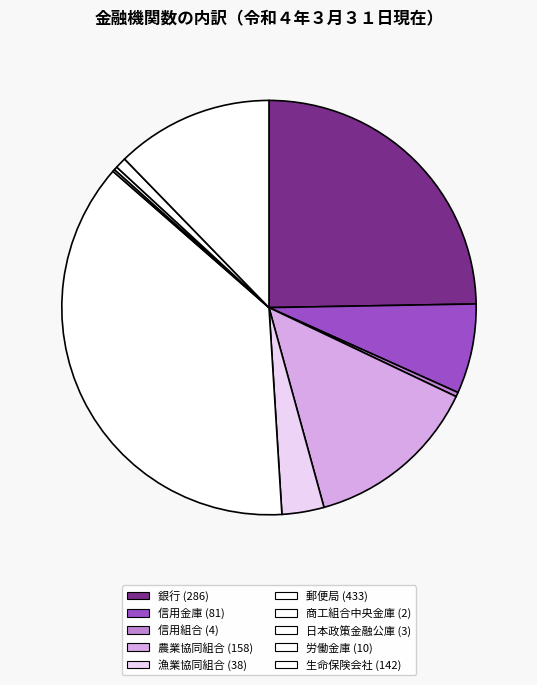

What is the smallest slice in the pie chart?

商工組合中央金庫